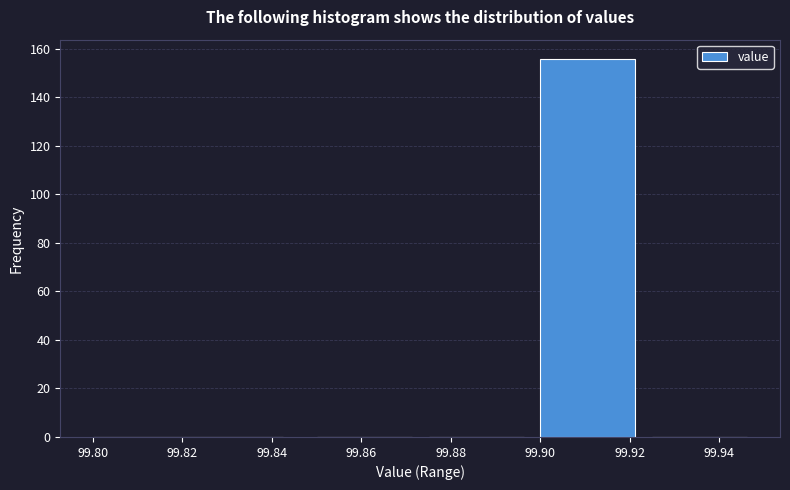

What is the height of the bar covering 99.900 to 99.925 on the x-axis? The values are not printed on the chart, so give them approximately, as read against the axis.

156